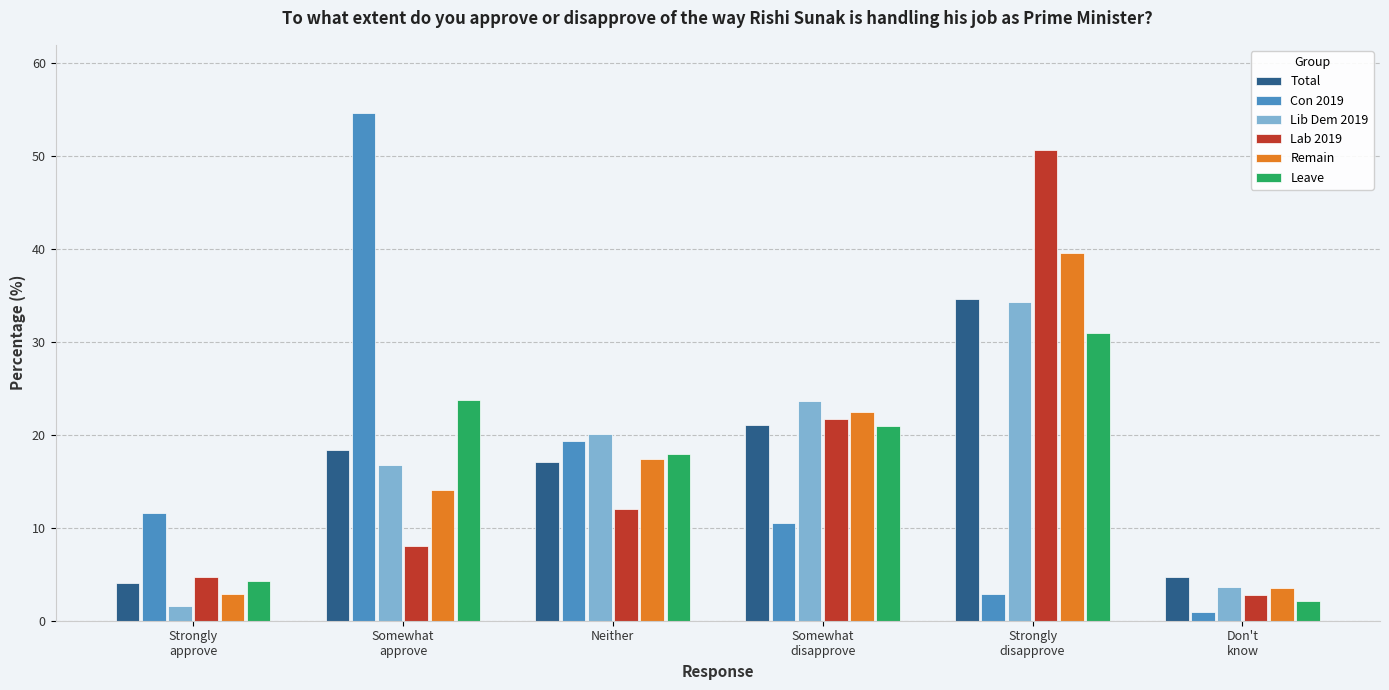

What is the average value of the Total series?

16.7